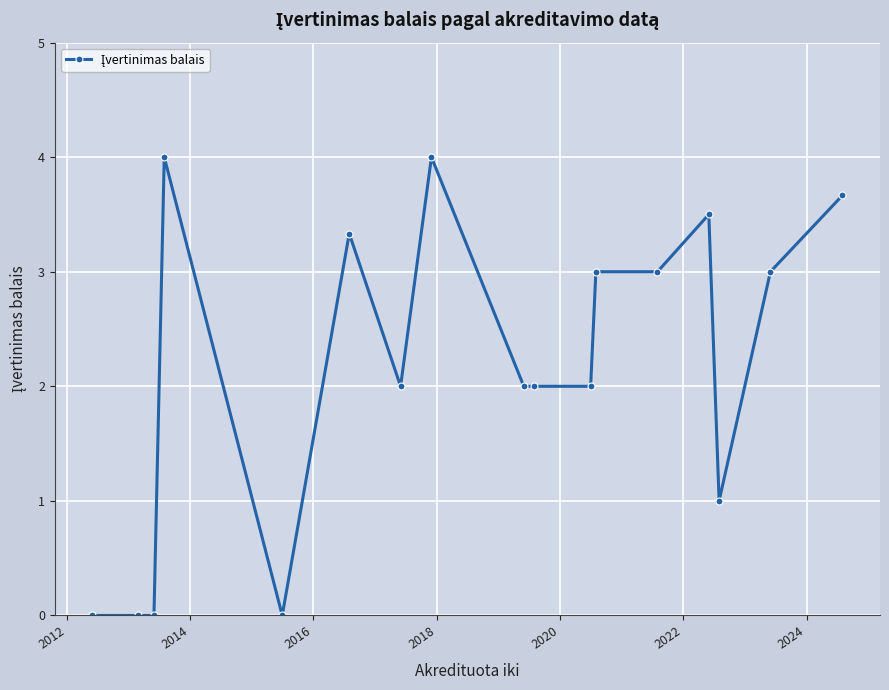

What is the greatest value displayed?

4.0